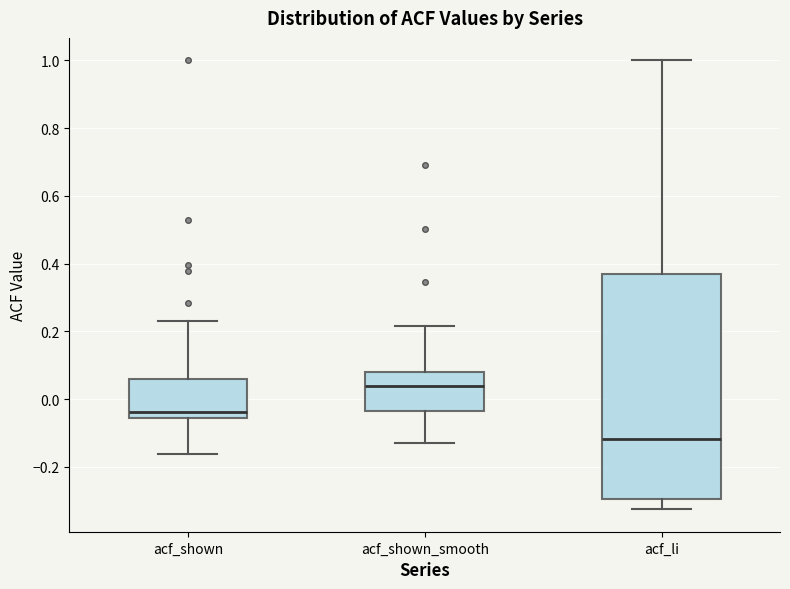

Where does the upper whisker of the box for acf_shown end on the y-axis? The values are not printed on the chart, so give them approximately, as read against the axis.

0.24